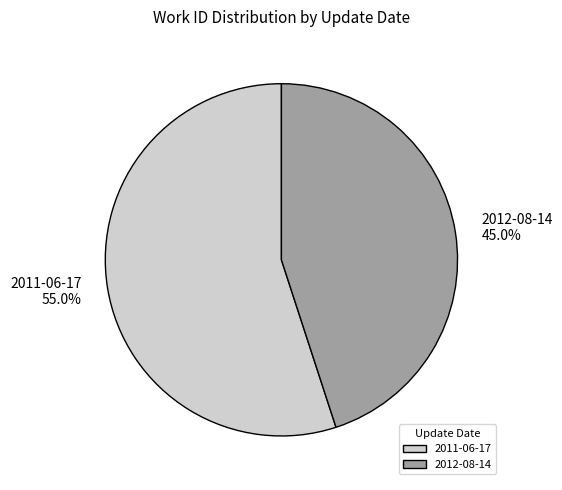

Combined, do 2011-06-17 and 2012-08-14 account for over 50%?

Yes